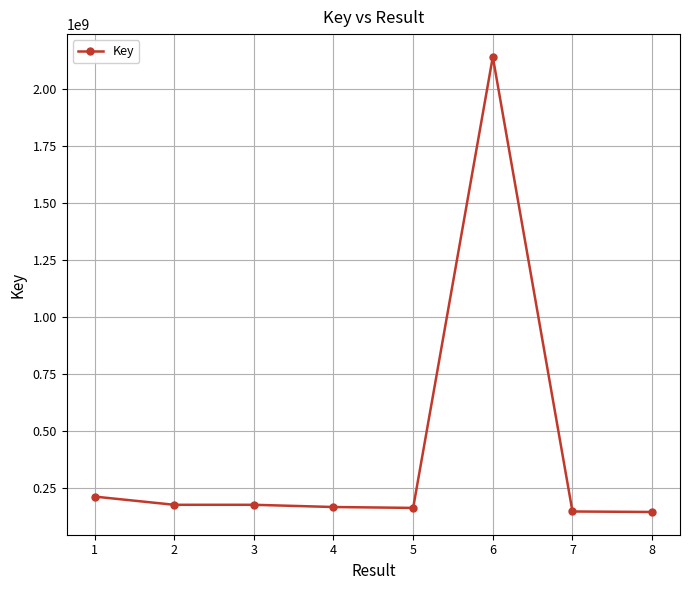

Approximately how many times larger is the value at 5 compared to 8?

1.1